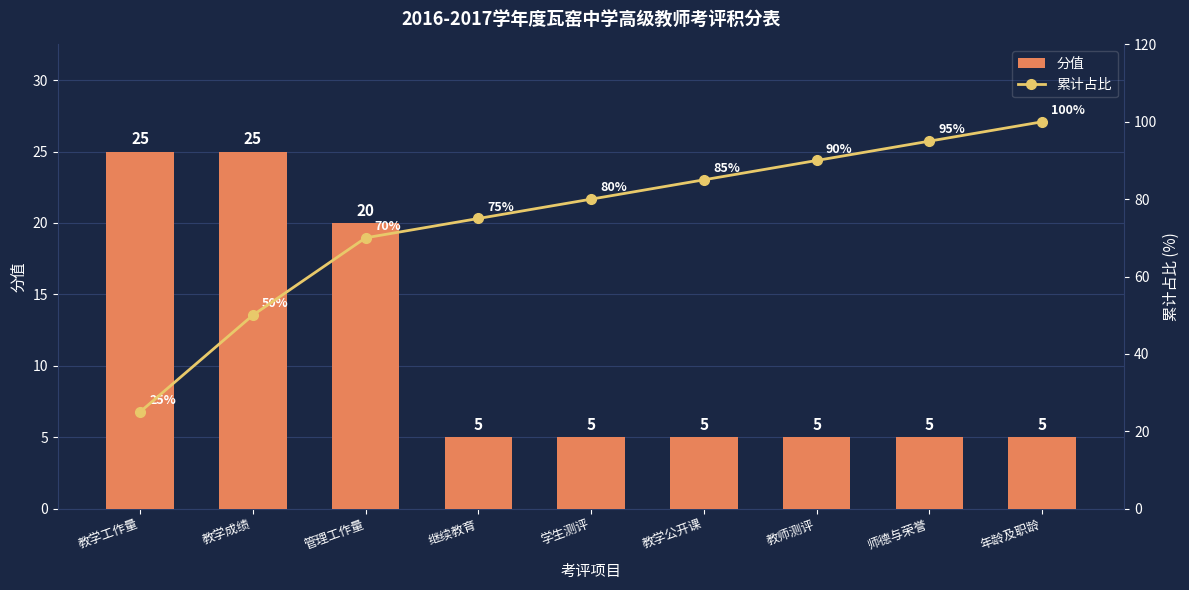

How many groups of bars are there?

9